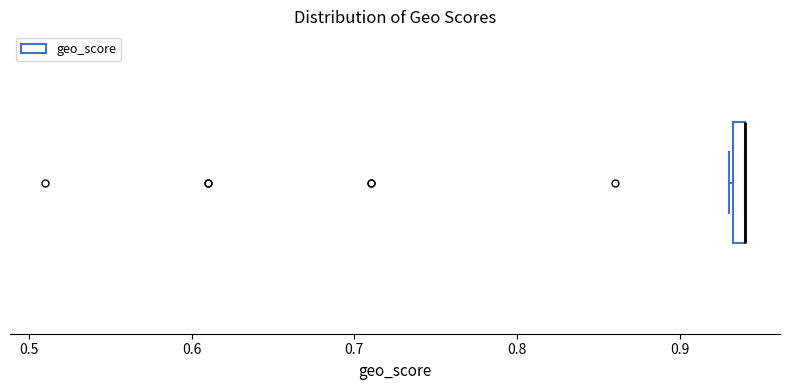

Where is the right edge of the box on the x-axis? The values are not printed on the chart, so give them approximately, as read against the axis.

0.94